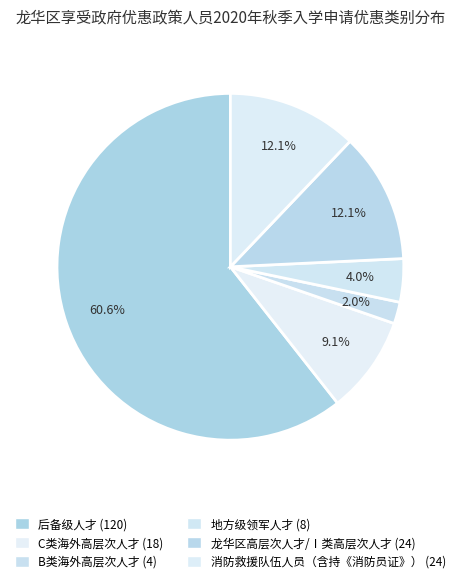

What percentage is NOT represented by 后备级人才?

39.4%